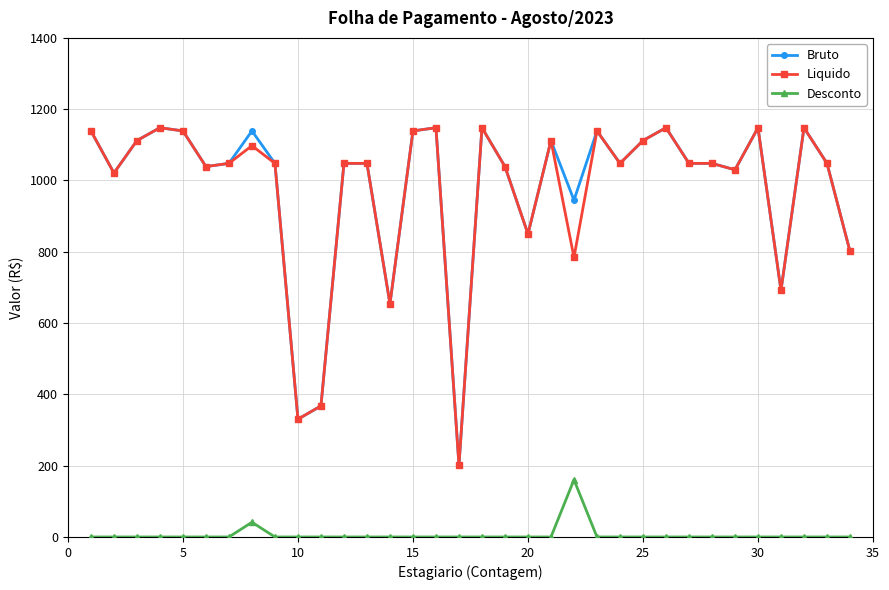

True or false: Bruto and Desconto cross at least once.

False